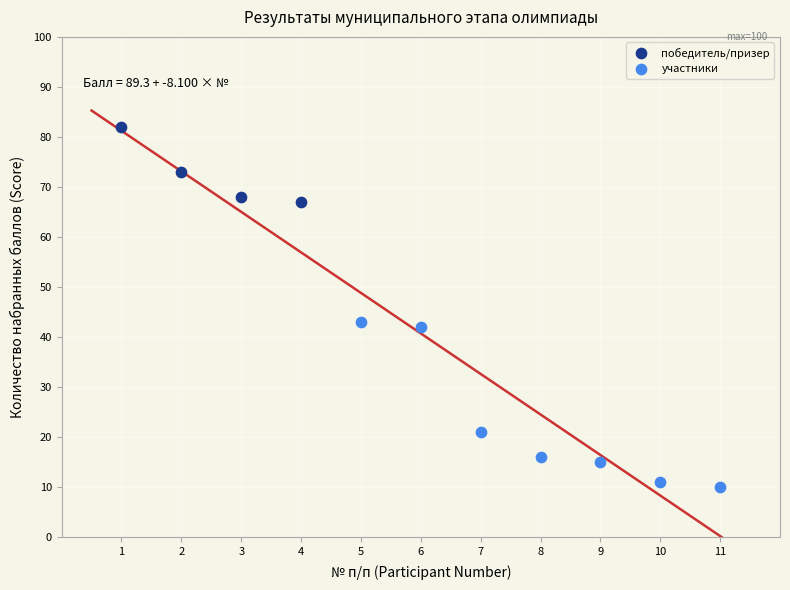

Which series contains the lowest Y value?

участники